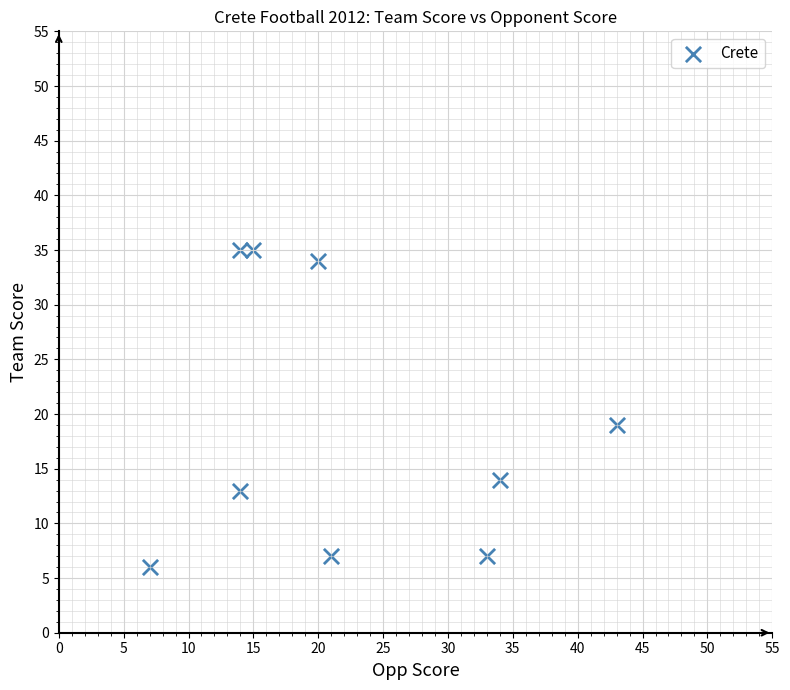

What is the average X value?

22